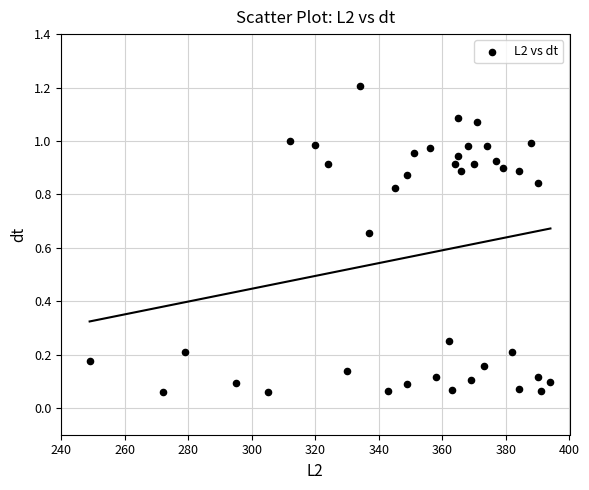

What is the range of X values (max minus min)?

145.0